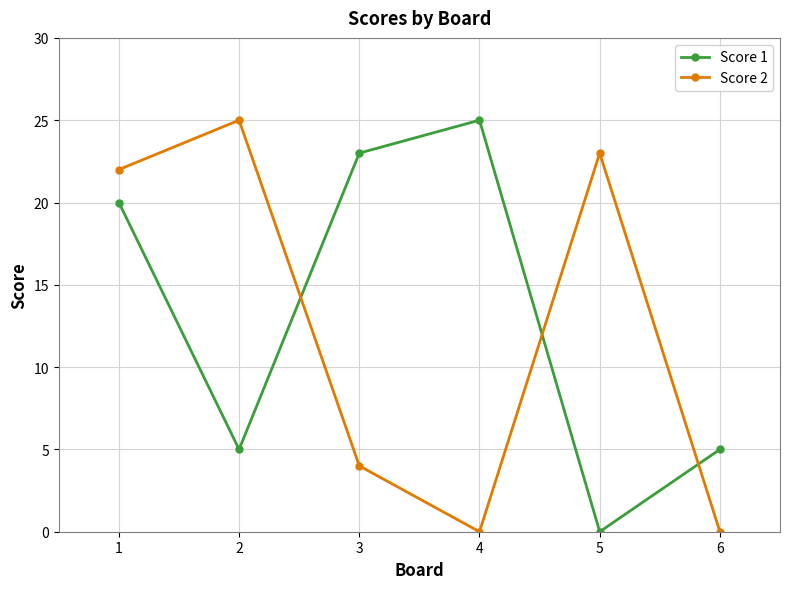

Reading left to right, extract all data points from this chart.

Score 1: 1=20	2=5	3=23	4=25	5=0	6=5
Score 2: 1=22	2=25	3=4	4=0	5=23	6=0